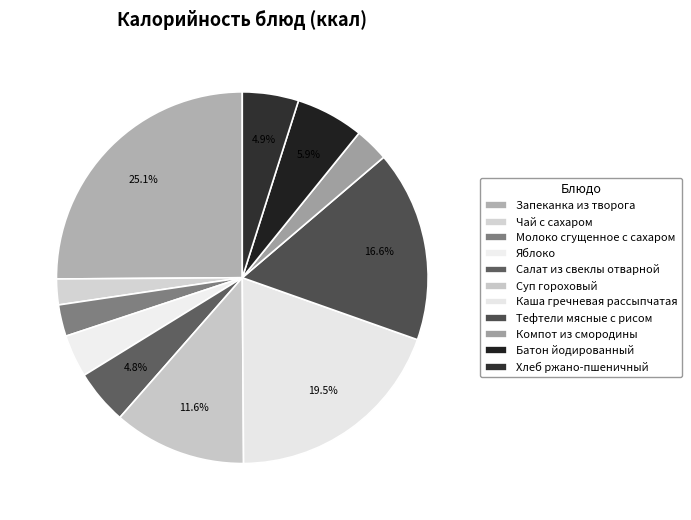

Which slice is the largest?

Запеканка из творога